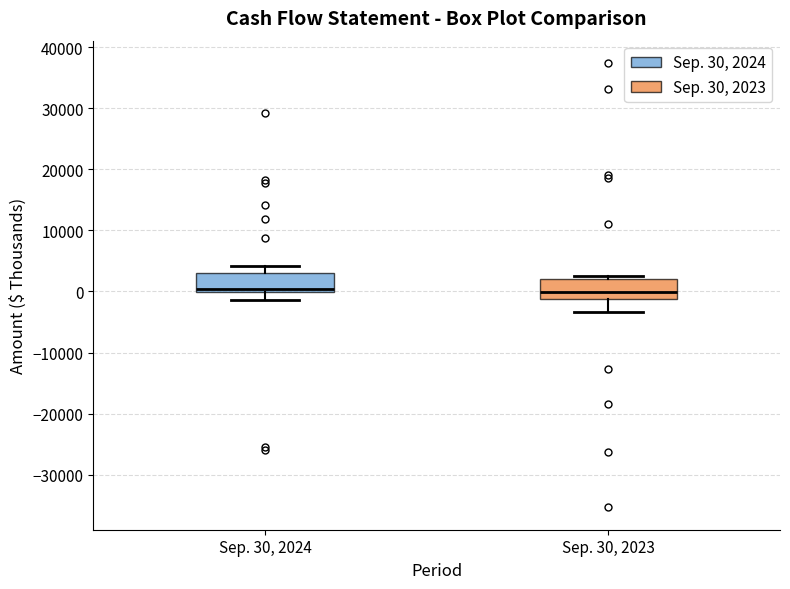

Where is the upper edge of the box for Sep. 30, 2023 on the y-axis? The values are not printed on the chart, so give them approximately, as read against the axis.

2000